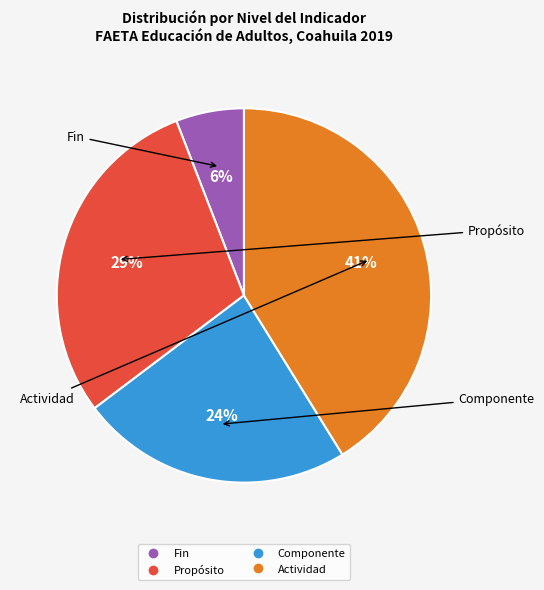

To the nearest percent, what is the combined percentage of Componente and Propósito?

53%